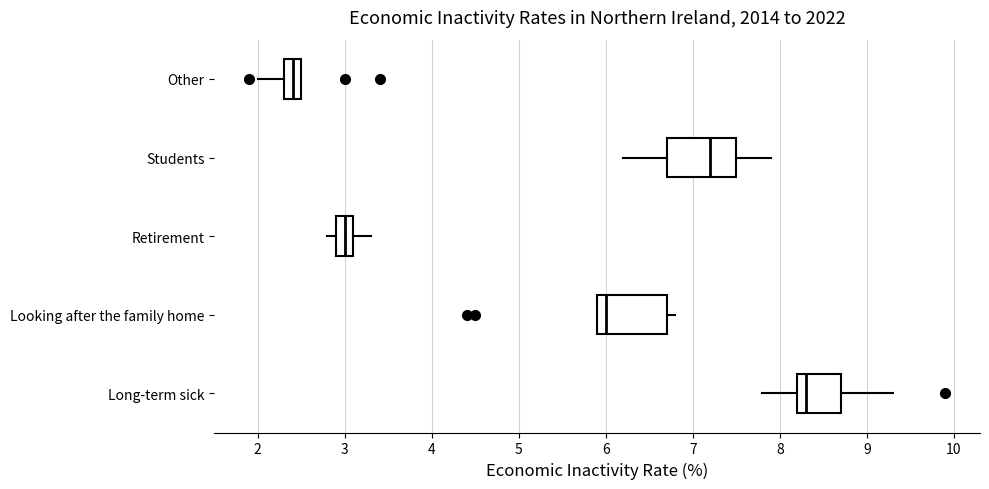

Where is the left edge of the box for Other on the x-axis? The values are not printed on the chart, so give them approximately, as read against the axis.

2.3